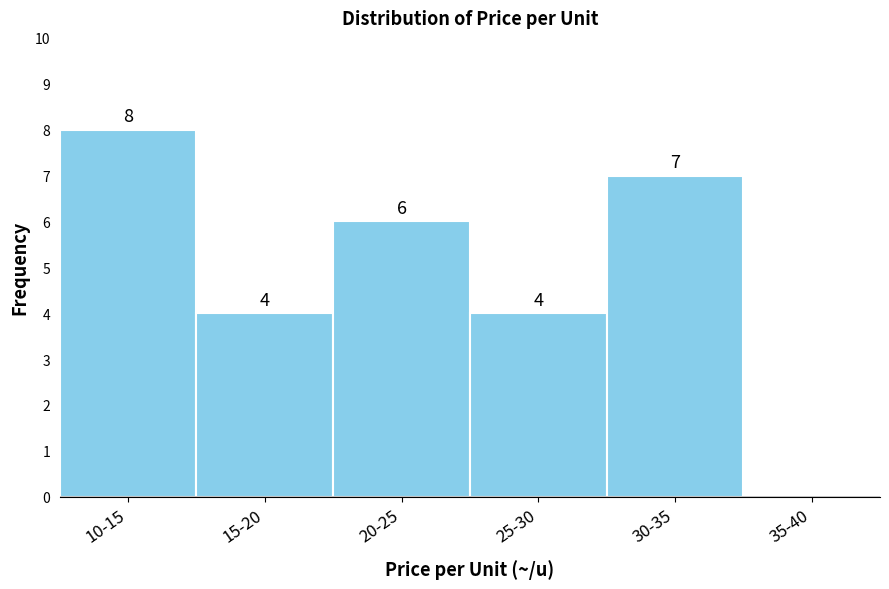

Reading left to right, extract all data points from this chart.

10-15=8	15-20=4	20-25=6	25-30=4	30-35=7	35-40=0